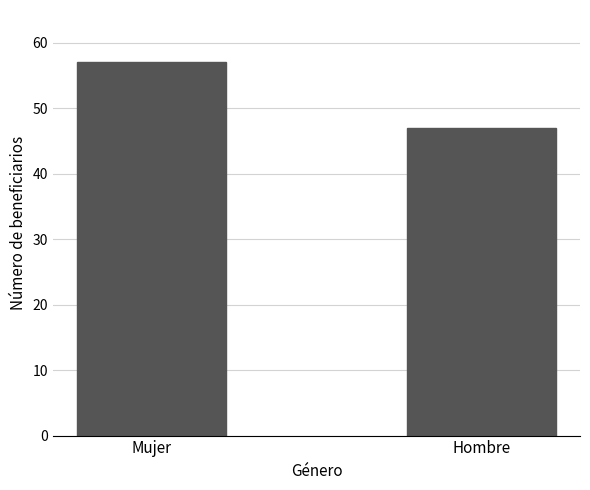

Does the chart contain stacked bars?

No